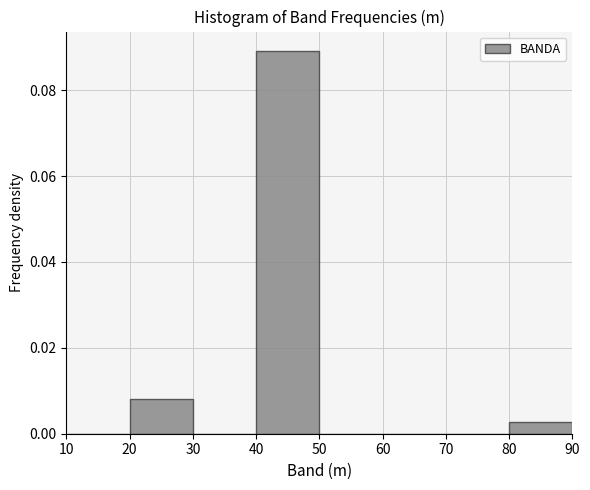

Reading left to right, list every bar in this chart as the range it spans on the x-axis followed by its height. The values are not printed on the chart, so give them approximately, as read against the axis.

10 to 20: 0
20 to 30: 0.008
30 to 40: 0
40 to 50: 0.090
50 to 60: 0
60 to 70: 0
70 to 80: 0
80 to 90: 0.002